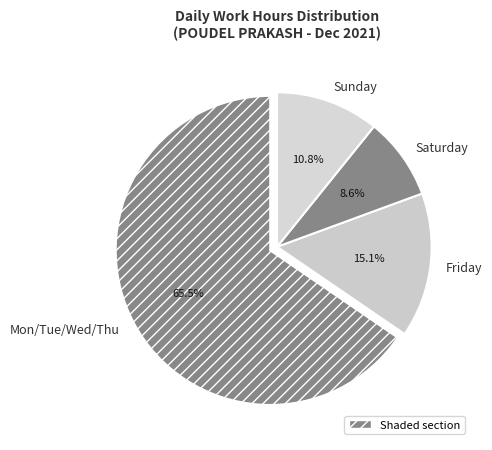

Approximately how many times larger is the value at Saturday compared to Friday?

0.6